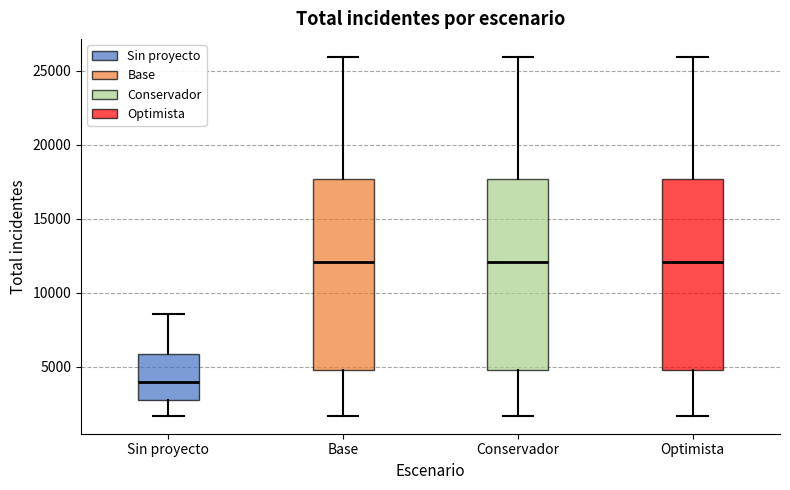

Reading left to right, transcribe this box plot: for each box, give where its median line is, the range the box spans, and where its two whiskers end, as read against the y-axis. The values are not printed on the chart, so give them approximately, as read against the axis.

Sin proyecto: median 4000, box 2500 to 6000, whiskers 1500 to 8500
Base: median 12000, box 4500 to 17500, whiskers 1500 to 26000
Conservador: median 12000, box 4500 to 17500, whiskers 1500 to 26000
Optimista: median 12000, box 4500 to 17500, whiskers 1500 to 26000